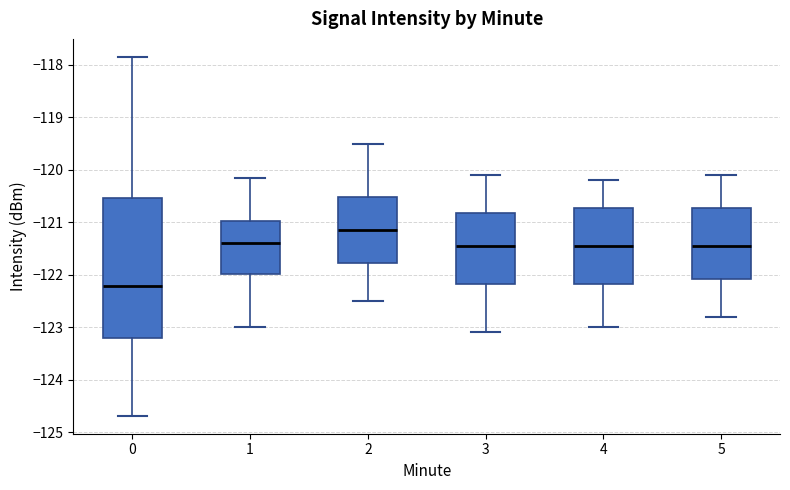

Which box is the tallest, from its lower edge to its upper edge?

0